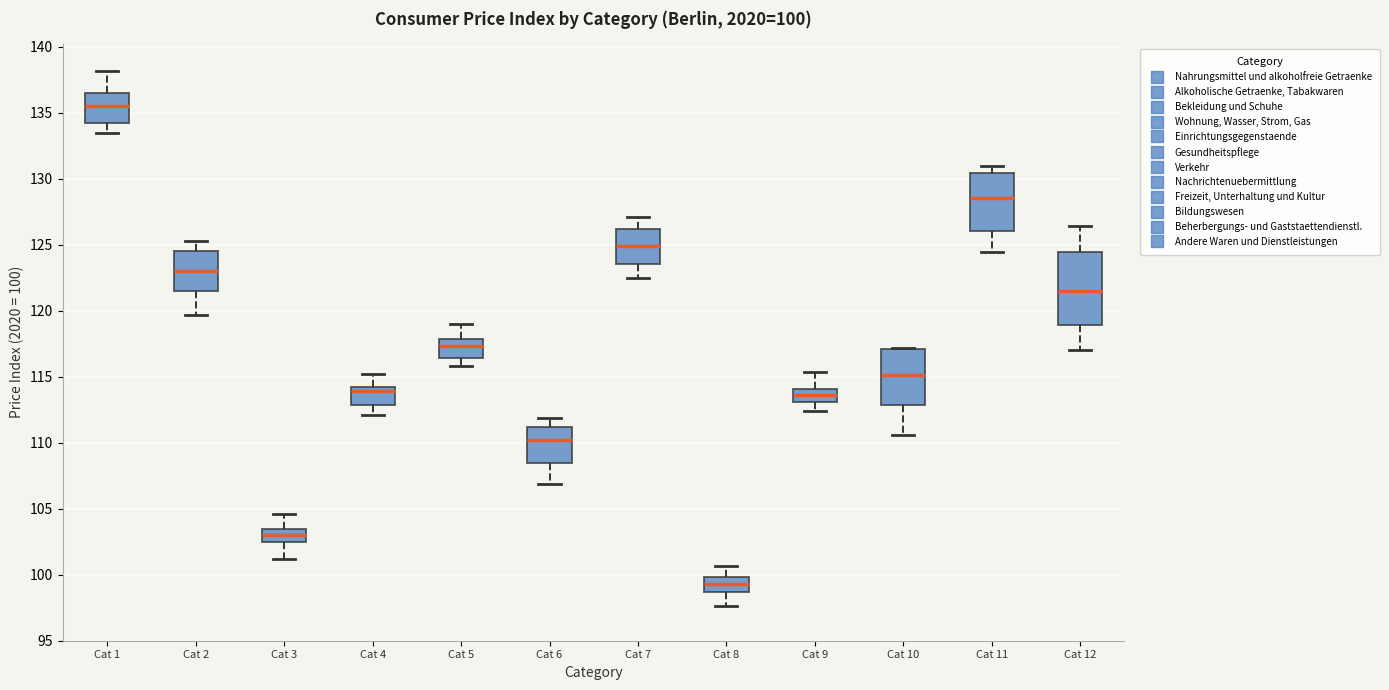

Which box has the lowest median line?

Cat 8